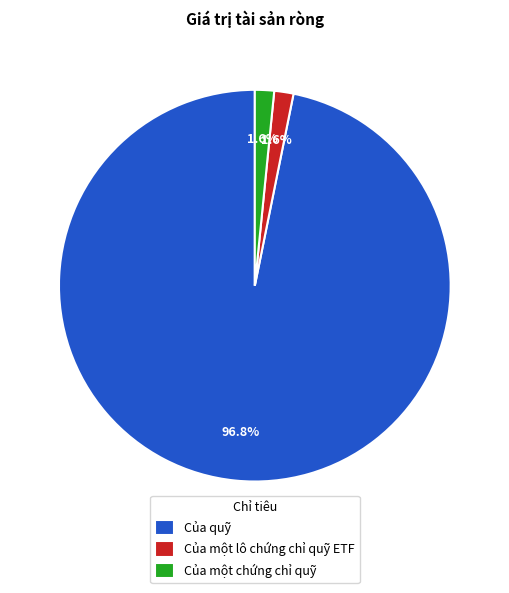

To the nearest percent, what is the difference between the Của một chứng chỉ quỹ and Của quỹ slice percentages?

95%